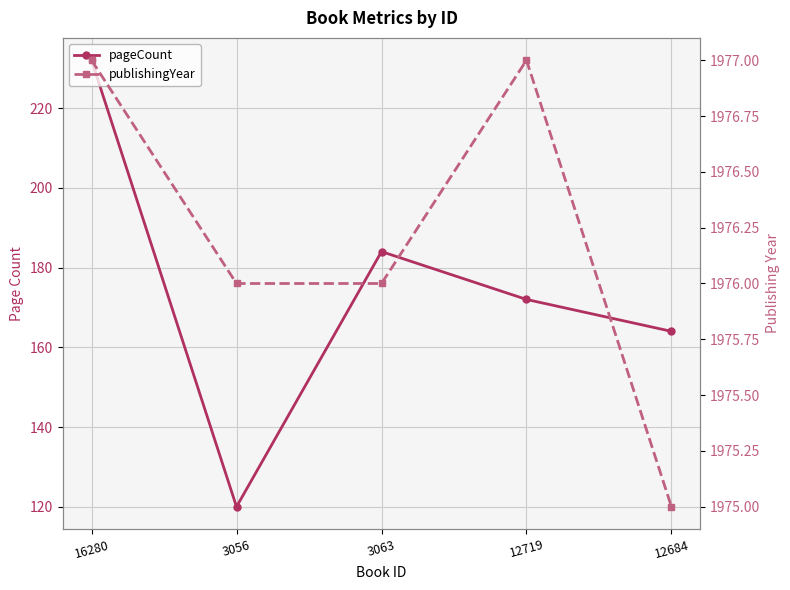

How many series are shown in this chart?

2